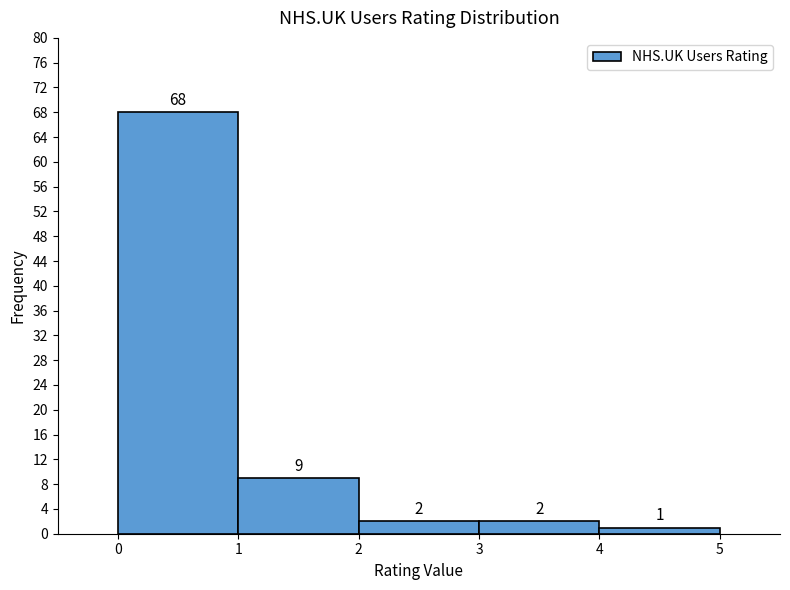

How tall is the bar that spans 2 to 3 on the x-axis?

2